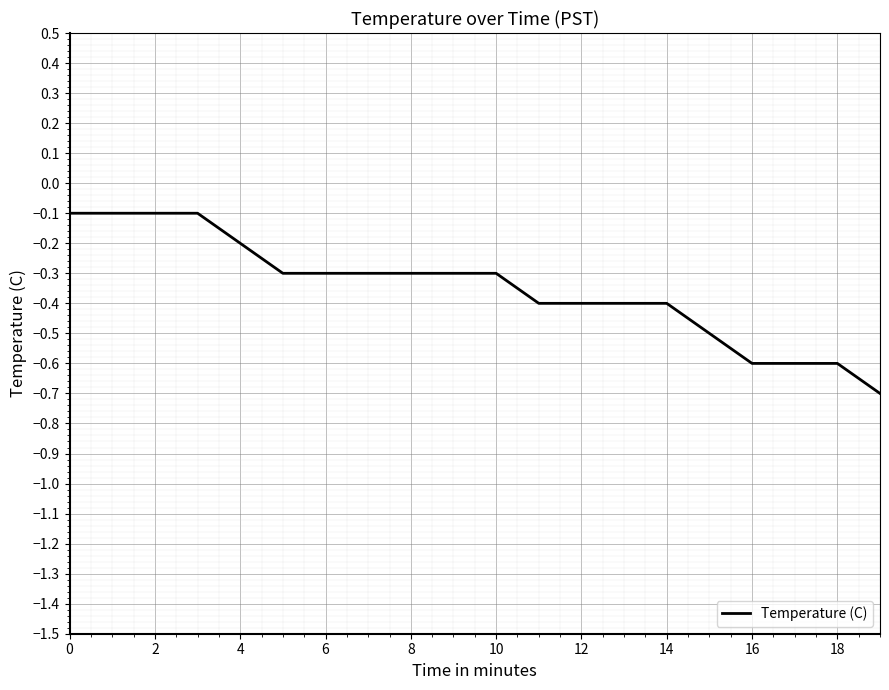

What is the difference between the maximum and minimum values?

0.6